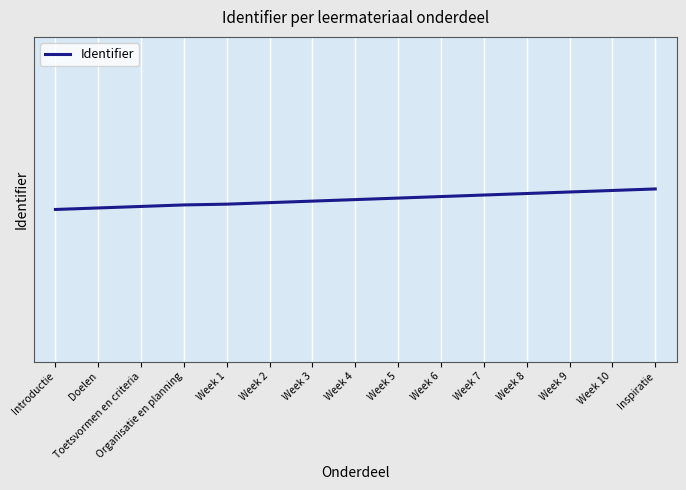

Does the chart display data point markers on the line(s)?

No